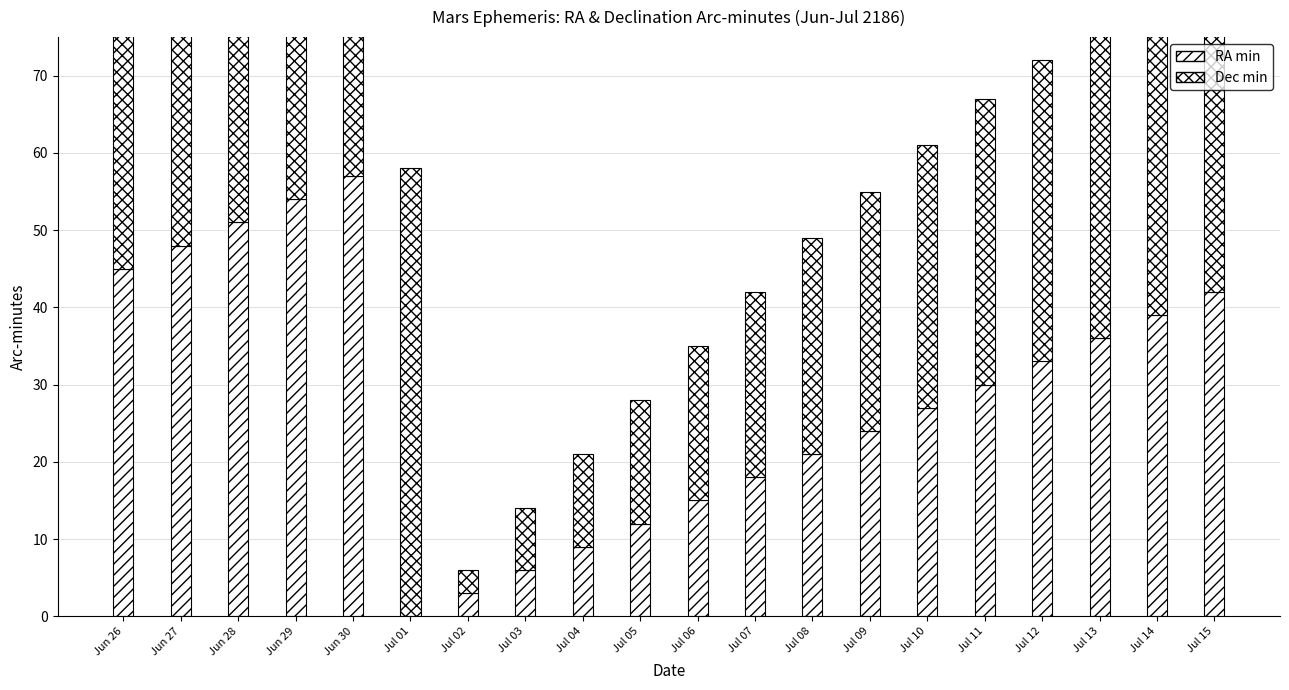

Reading left to right, extract all data points from this chart.

RA min: 45	48	51	54	57	0	3	6	9	12	15	18	21	24	27	30	33	36	39	42
Dec min: 31	37	43	48	53	58	3	8	12	16	20	24	28	31	34	37	39	42	44	46